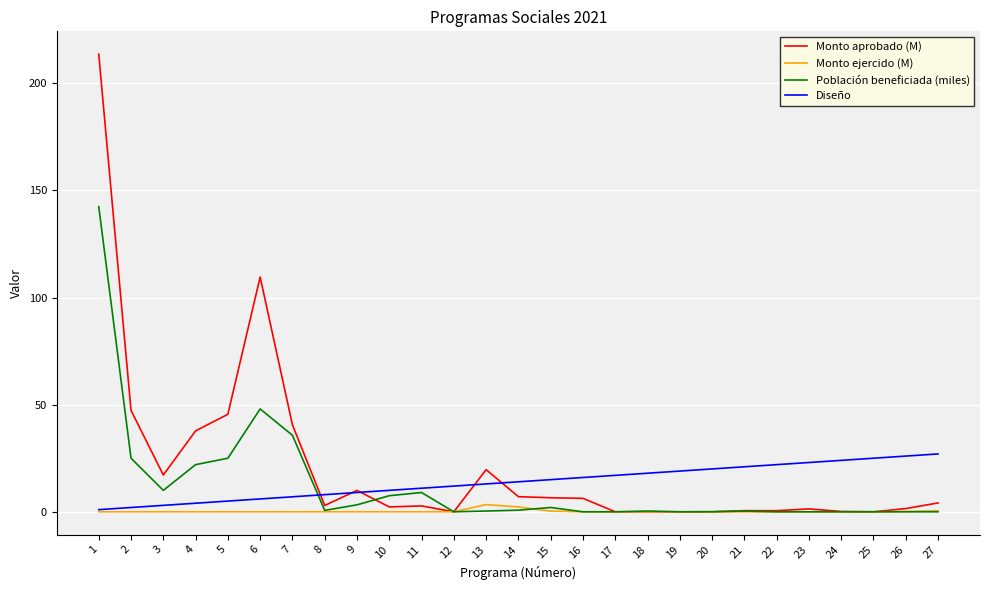

Is it true that Monto ejercido (M) equals 0.0 at 24?

True